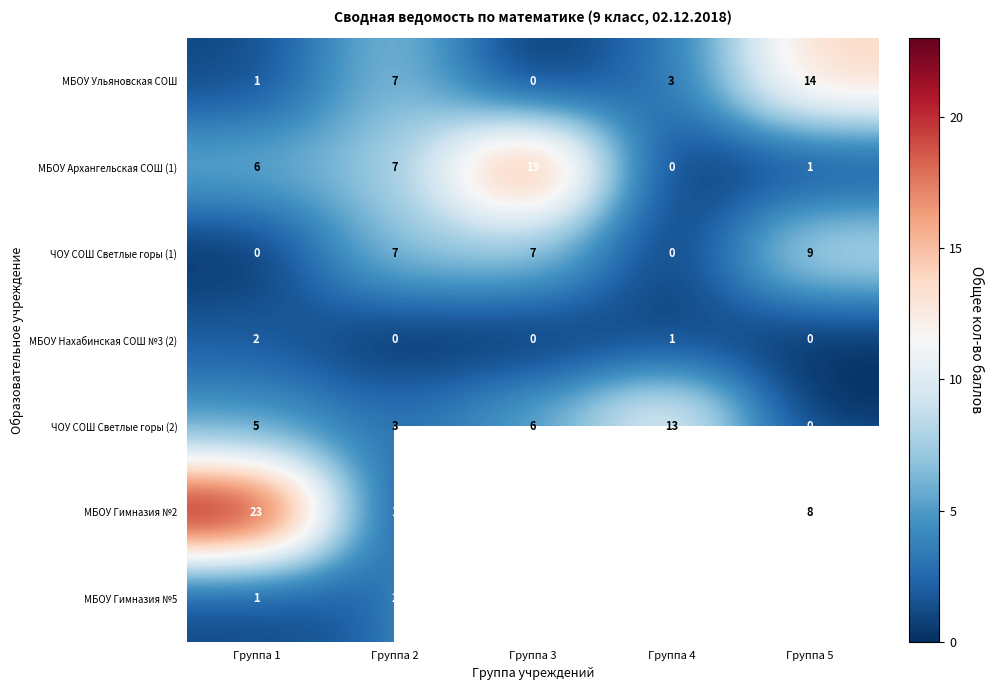

The МБОУ Архангельская СОШ (1) series shows 0.5 at Группа 5. True or false?

False